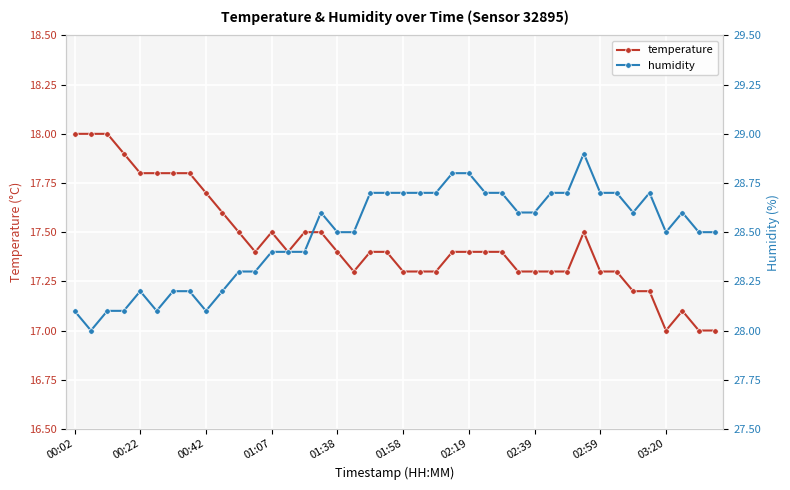

The value of temperature at 19 is 23.4. True or false?

False